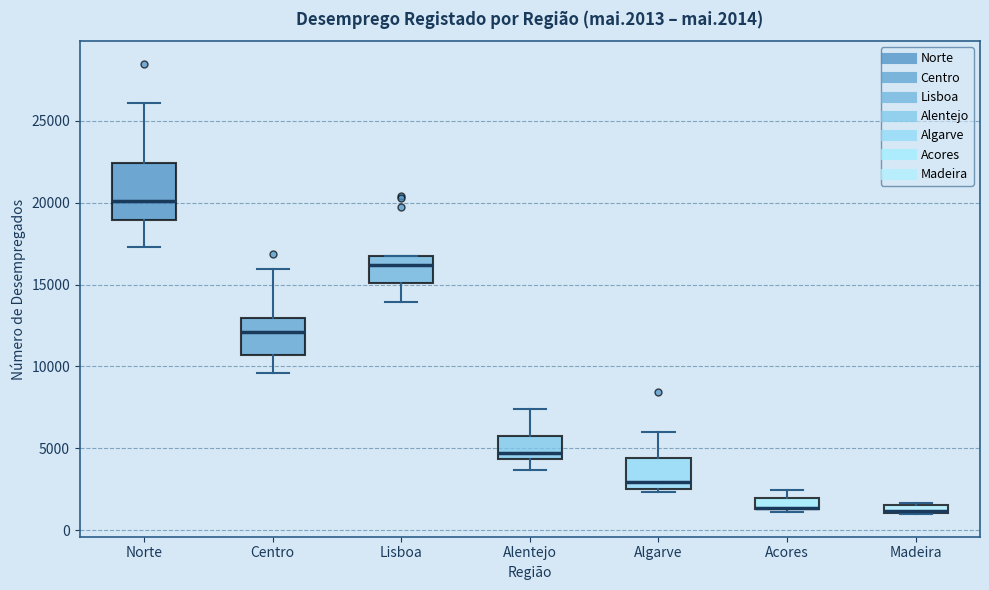

Which box is the tallest, from its lower edge to its upper edge?

Norte